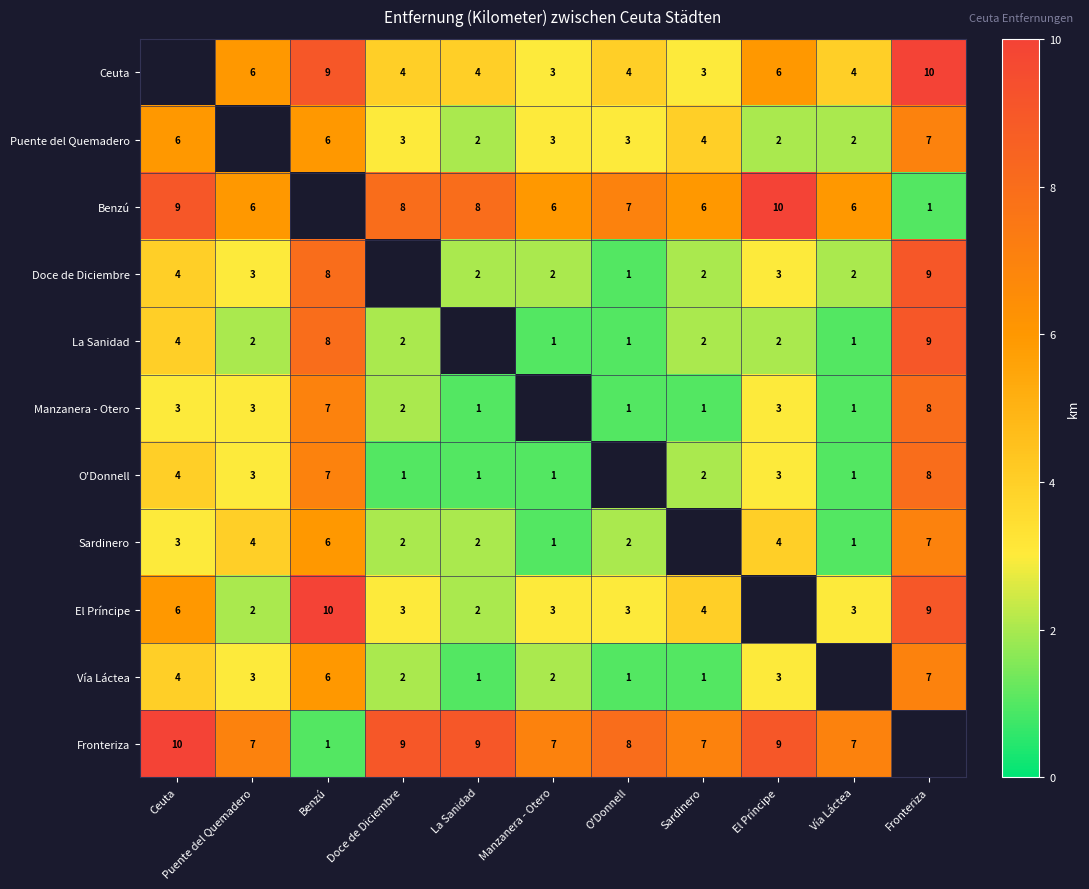

Is the value of Puente del Quemadero at Sardinero greater than the value of Fronteriza at Vía Láctea?

No